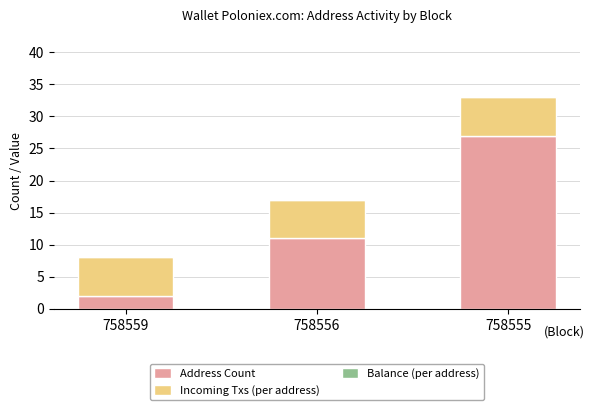

Rank the categories by Address Count value from lowest to highest.

758559, 758556, 758555